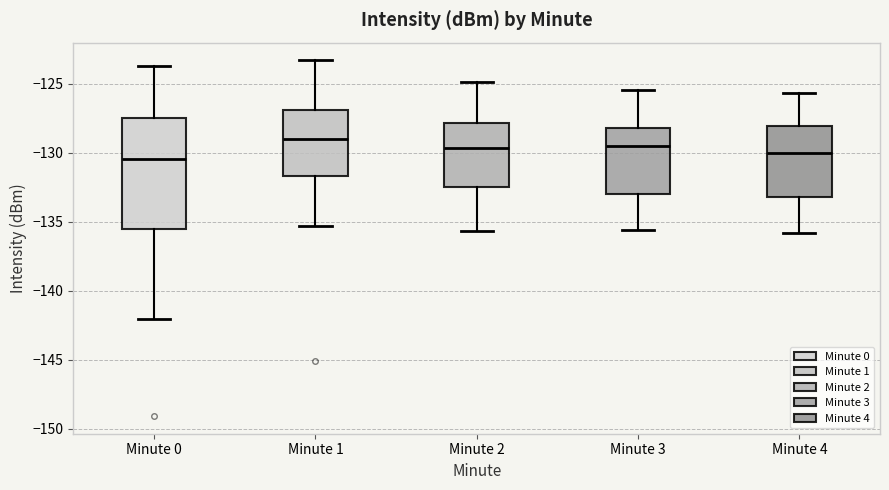

Reading left to right, transcribe this box plot: for each box, give where its median line is, the range the box spans, and where its two whiskers end, as read against the y-axis. The values are not printed on the chart, so give them approximately, as read against the axis.

Minute 0: median -130.5, box -135.5 to -127.5, whiskers -142.0 to -123.5
Minute 1: median -129.0, box -131.5 to -127.0, whiskers -135.5 to -123.5
Minute 2: median -129.5, box -132.5 to -128.0, whiskers -135.5 to -125.0
Minute 3: median -129.5, box -133.0 to -128.0, whiskers -135.5 to -125.5
Minute 4: median -130.0, box -133.0 to -128.0, whiskers -136.0 to -125.5